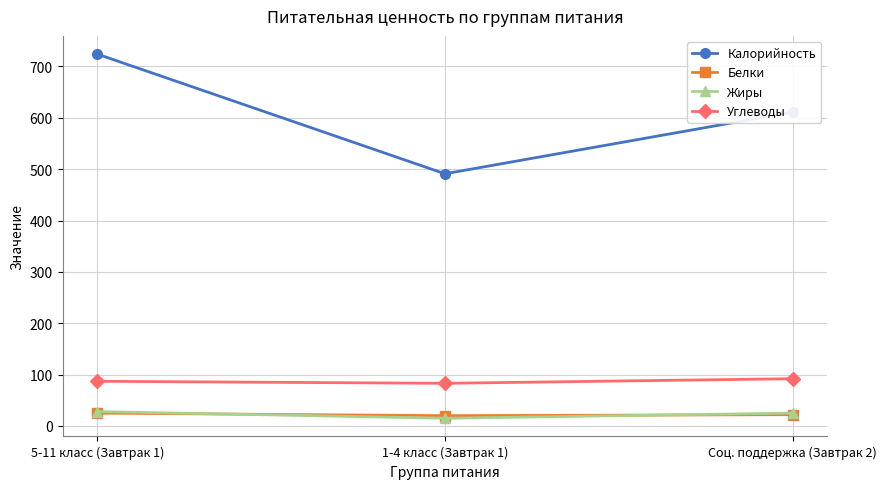

What is the sum of all Белки values?

67